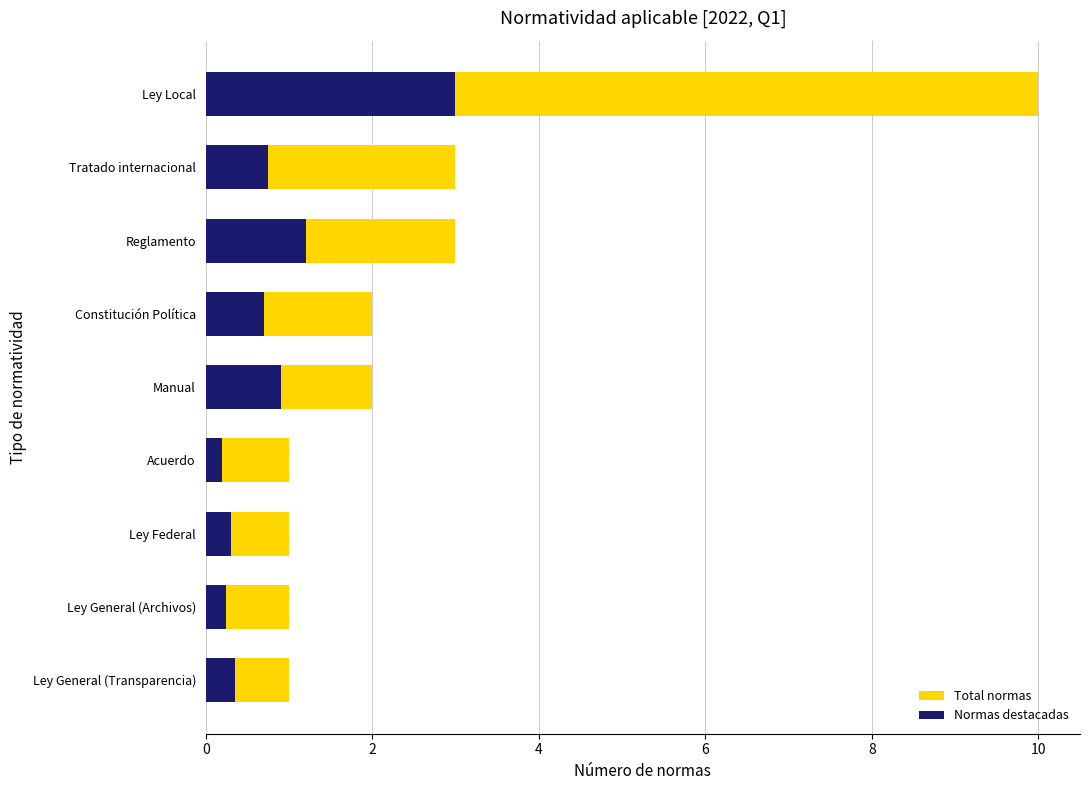

What is the greatest value displayed?

10.0